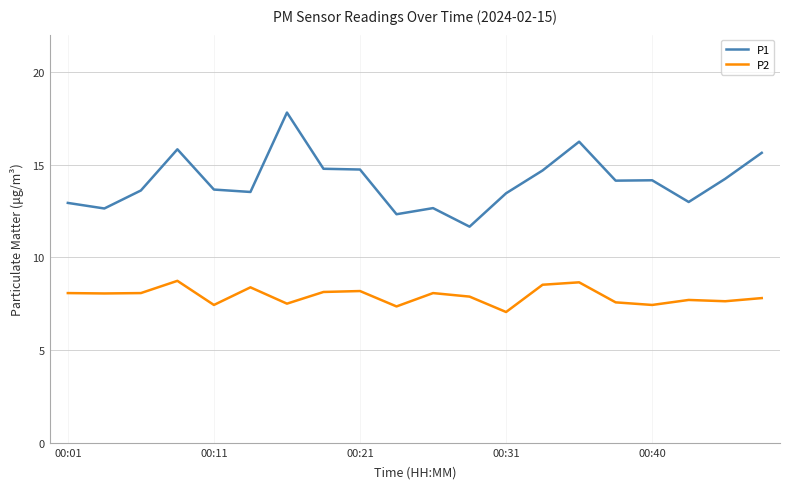

What are all the series names shown in the legend?

P1, P2